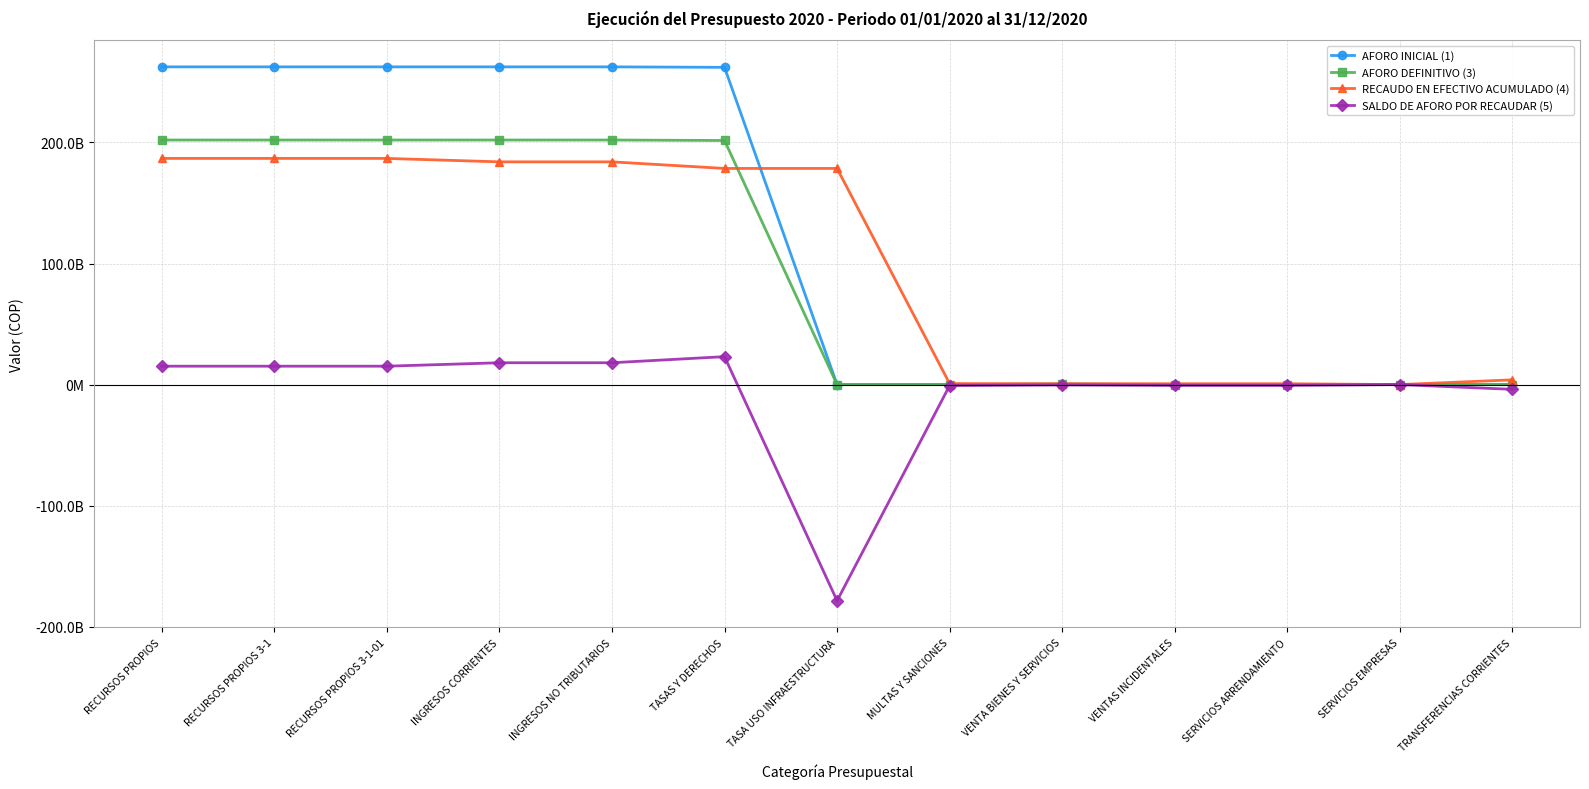

True or false: RECAUDO EN EFECTIVO ACUMULADO (4) has a value of 186795604901.0 at RECURSOS PROPIOS 3-1.

True